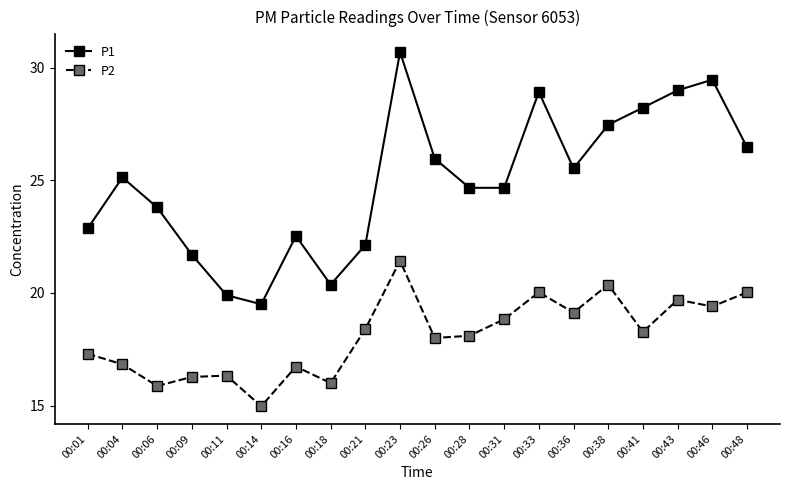

True or false: P2 has more than 1 points higher than both neighbors.

True